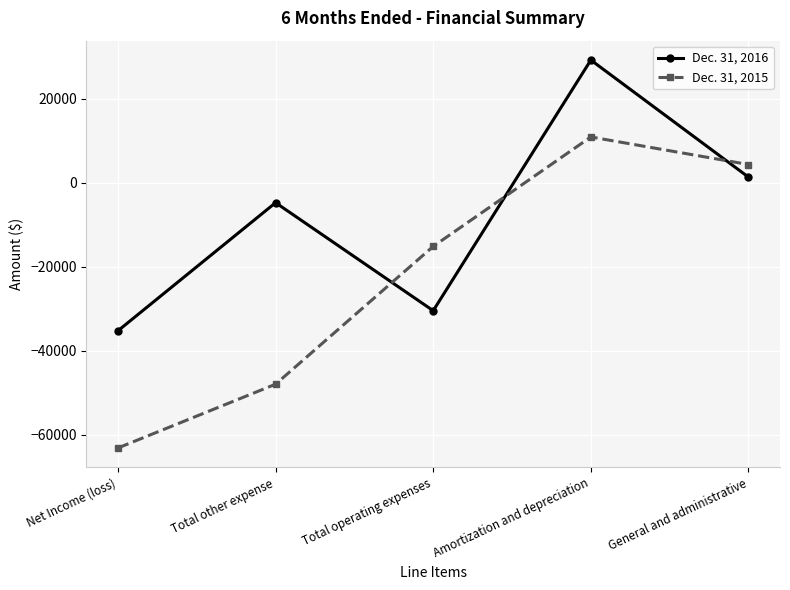

True or false: Dec. 31, 2016 has a value of -30472 at Total operating expenses.

True